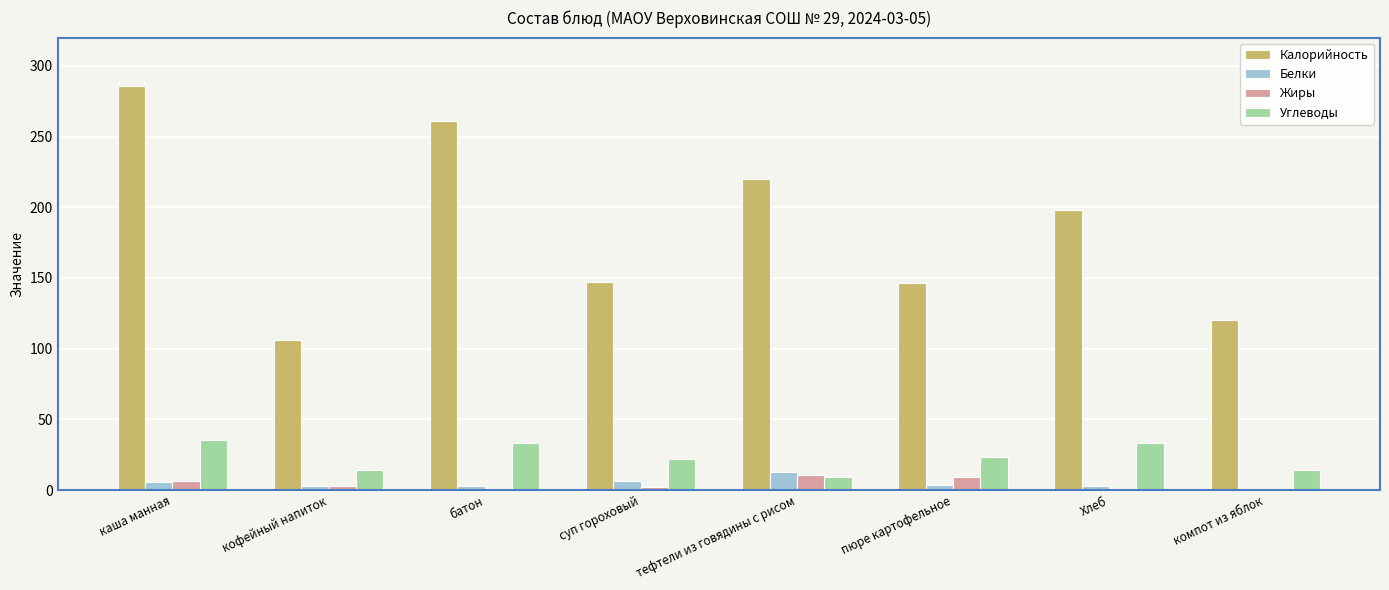

Between каша манная and суп гороховый, which series saw the biggest shift?

Калорийность